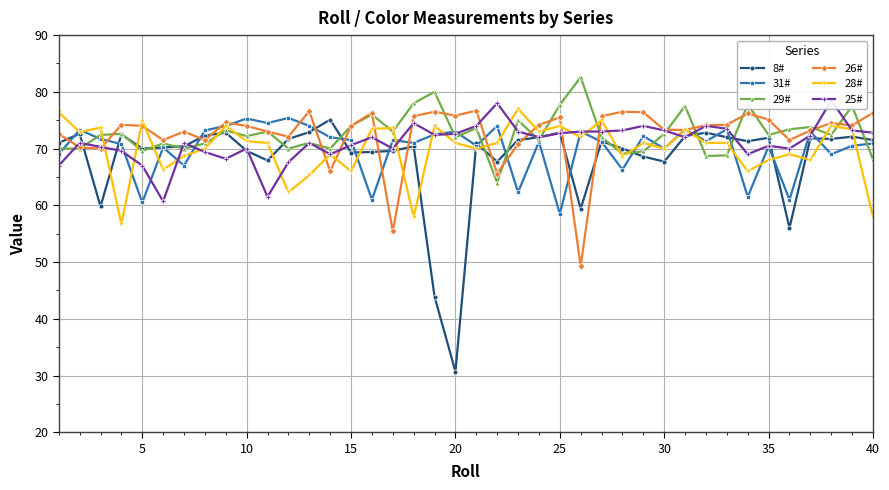

What is the value of the 29# point at the 5th from the left?

69.6